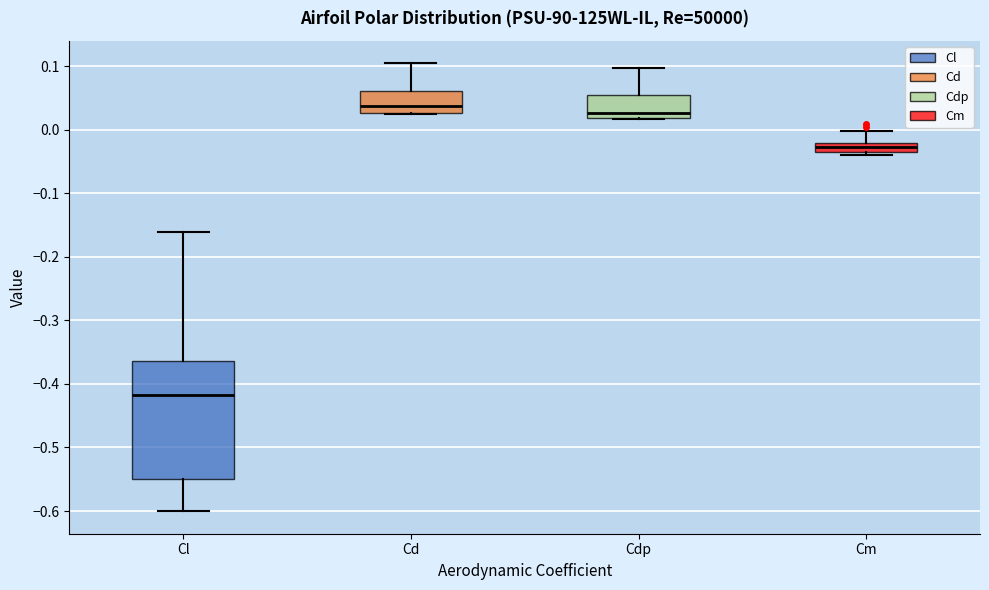

Which box is the tallest, from its lower edge to its upper edge?

Cl